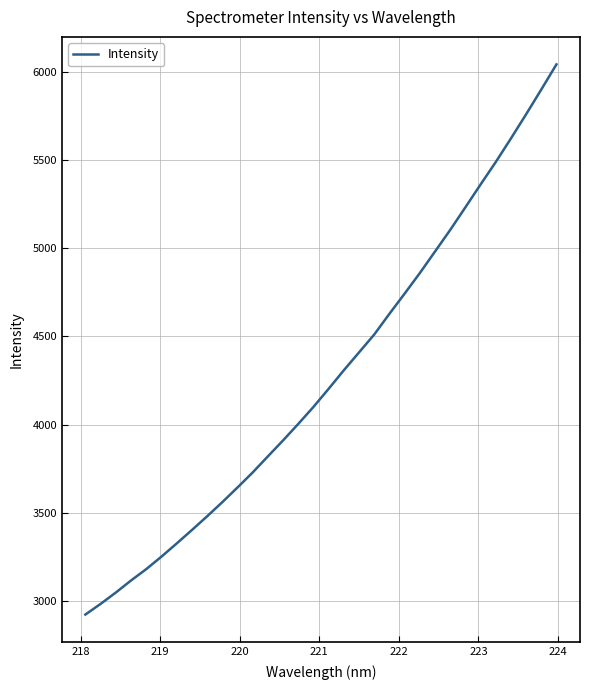

What is the smallest value displayed?

2922.9